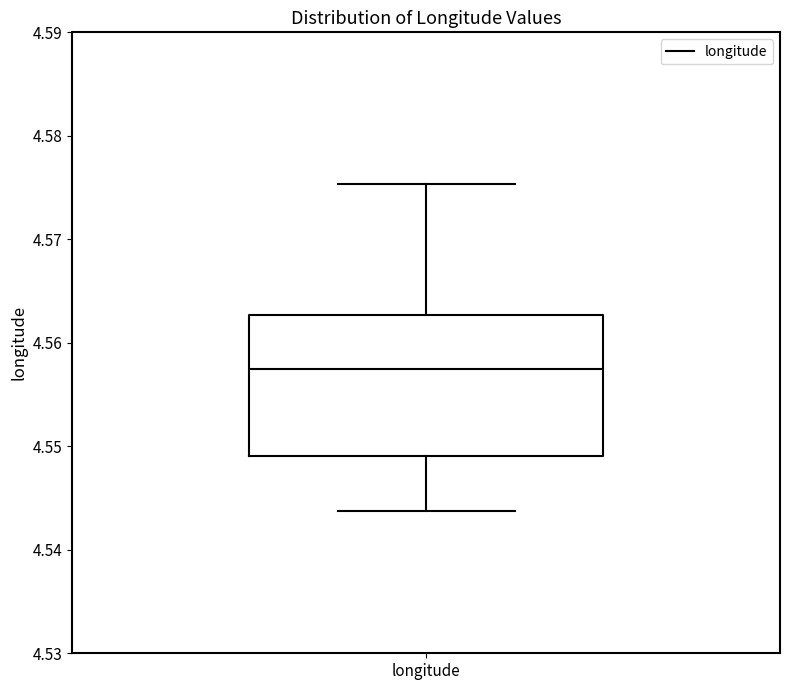

Where does the median line of the box for longitude sit on the y-axis? The values are not printed on the chart, so give them approximately, as read against the axis.

4.558